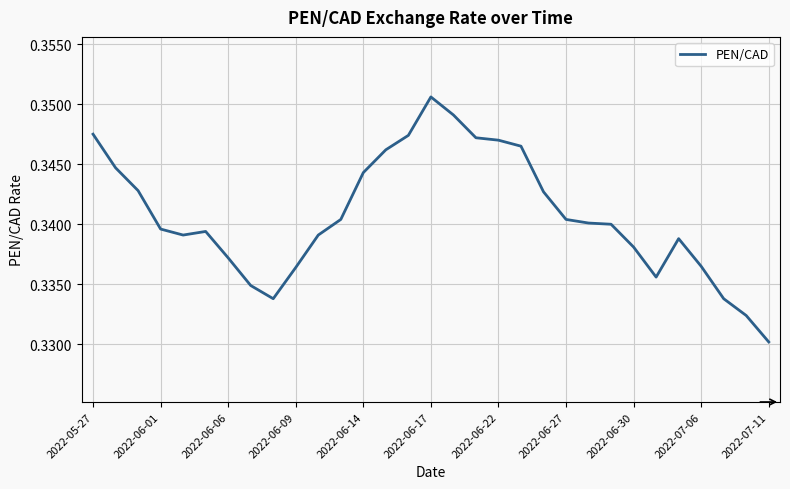

Does the chart have visible grid lines?

Yes